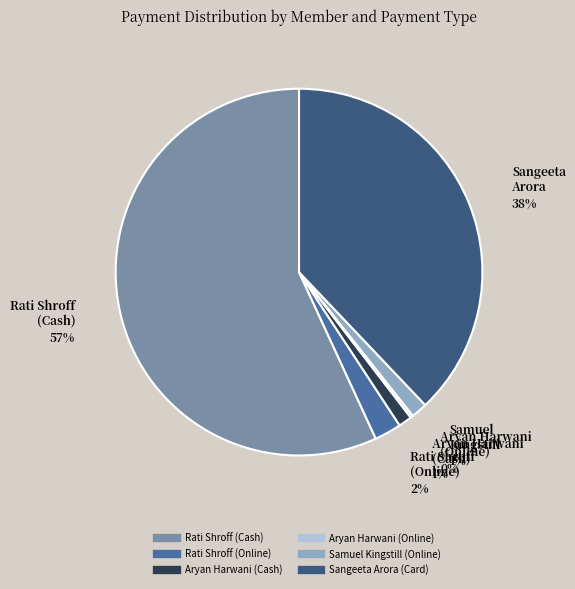

Combined, do Samuel Kingstill (Online) and Rati Shroff (Cash) account for over 50%?

Yes